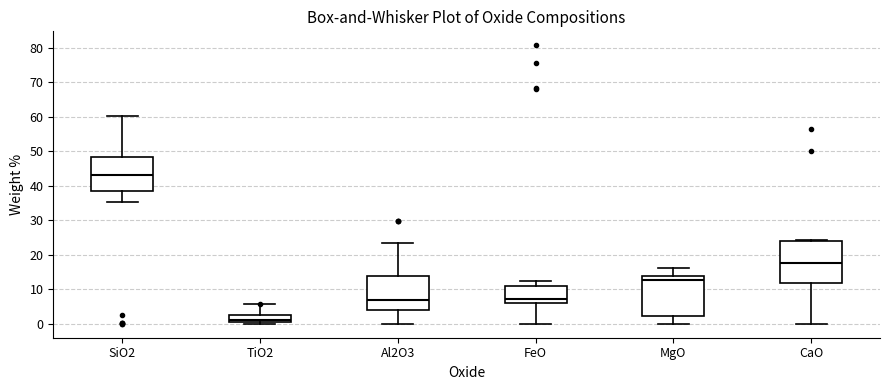

Which box has the highest median line?

SiO2